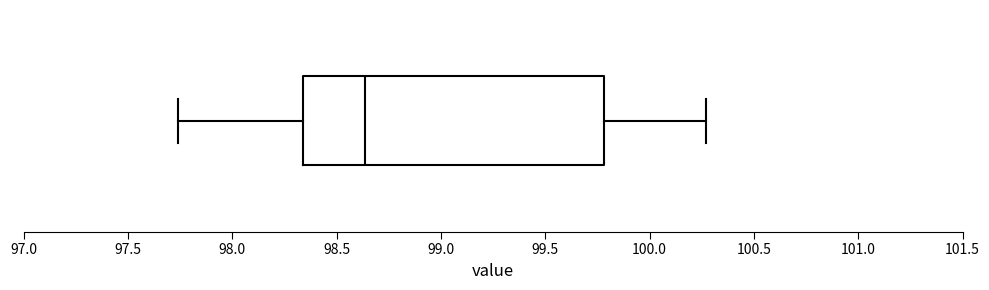

Transcribe this box plot: give where the median line is, the range the box spans, and where the two whiskers end, as read against the x-axis. The values are not printed on the chart, so give them approximately, as read against the axis.

median 98.65, box 98.35 to 99.80, whiskers 97.75 to 100.25